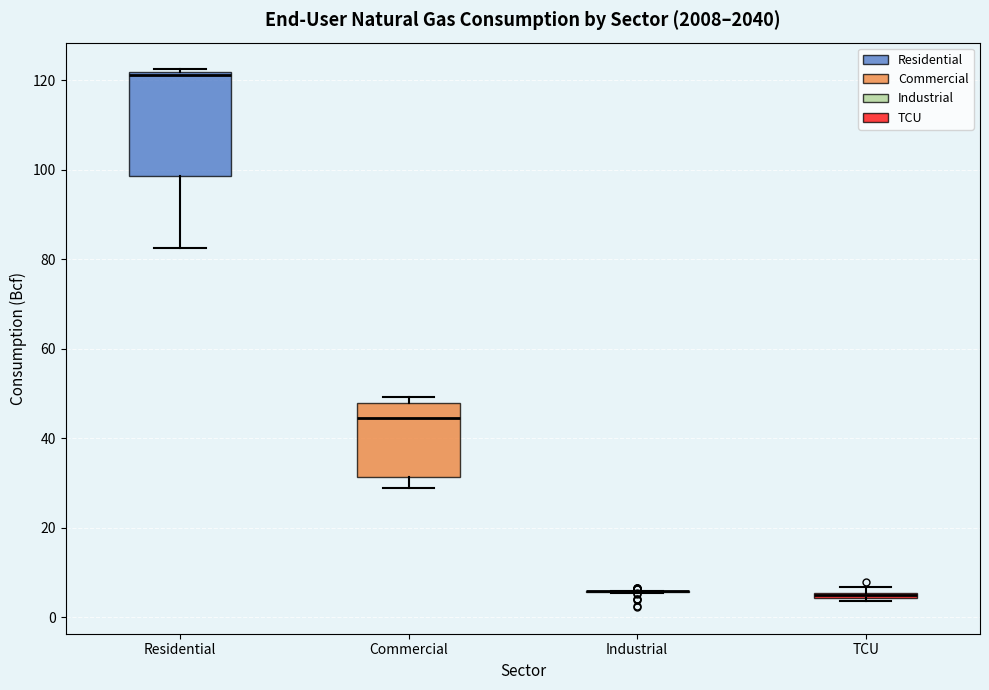

Where is the lower edge of the box for Residential on the y-axis? The values are not printed on the chart, so give them approximately, as read against the axis.

98